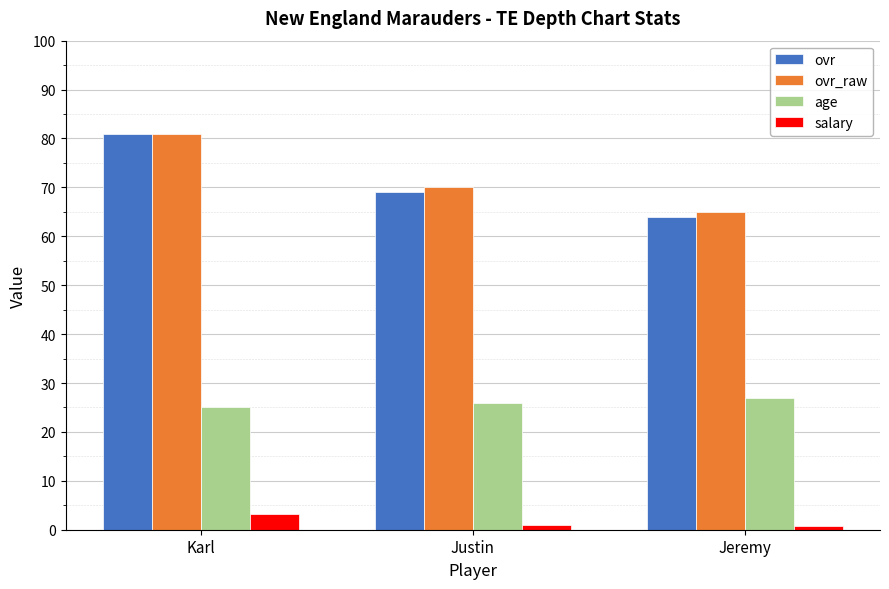

Count the ovr values in the range 64 to 81.

3